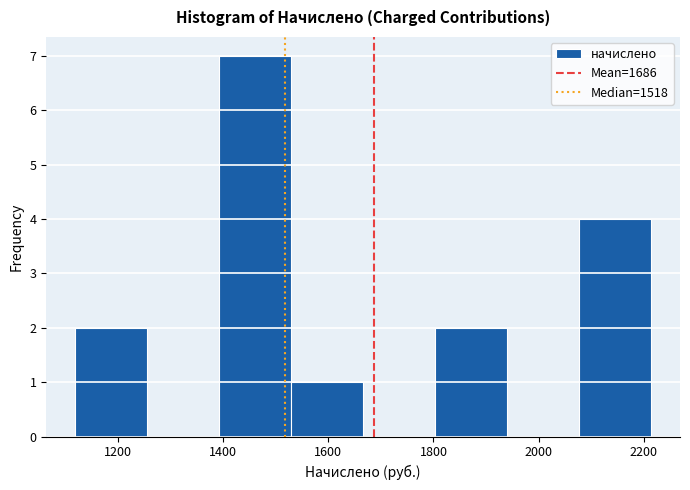

Which range on the x-axis has the tallest bar?

1400 to 1520